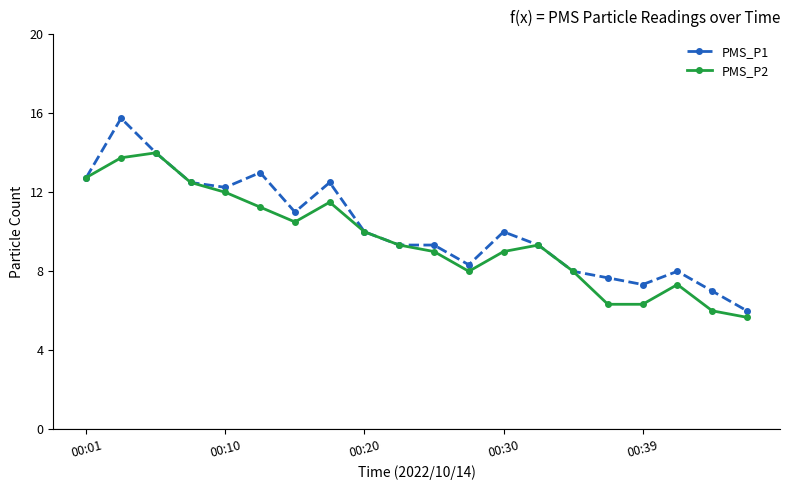

Rank the series by their maximum value, from highest to lowest.

PMS_P1, PMS_P2